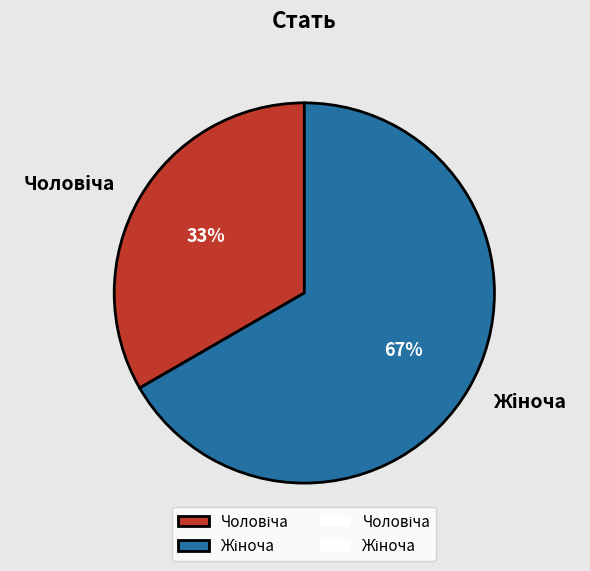

How many segments does this pie chart have?

2